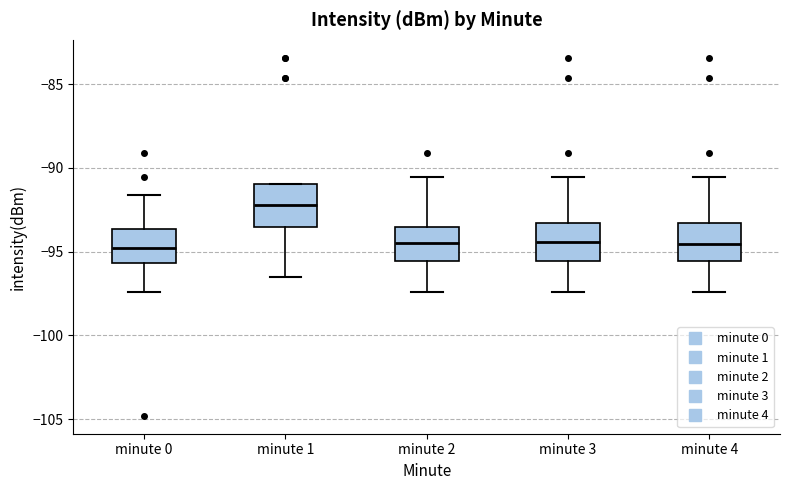

Which box's median line is the highest?

minute 1